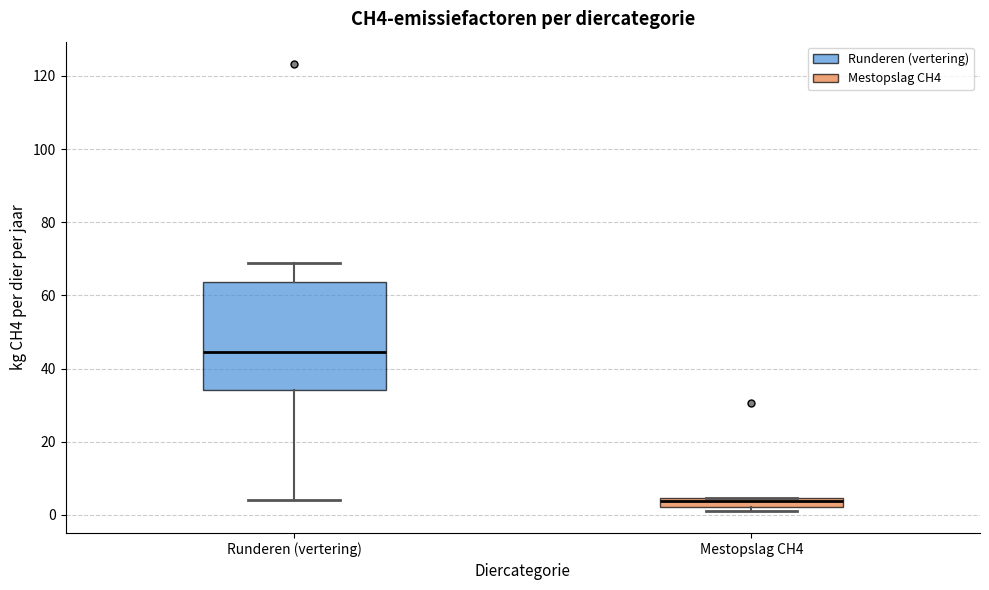

Which box is the tallest, from its lower edge to its upper edge?

Runderen (vertering)